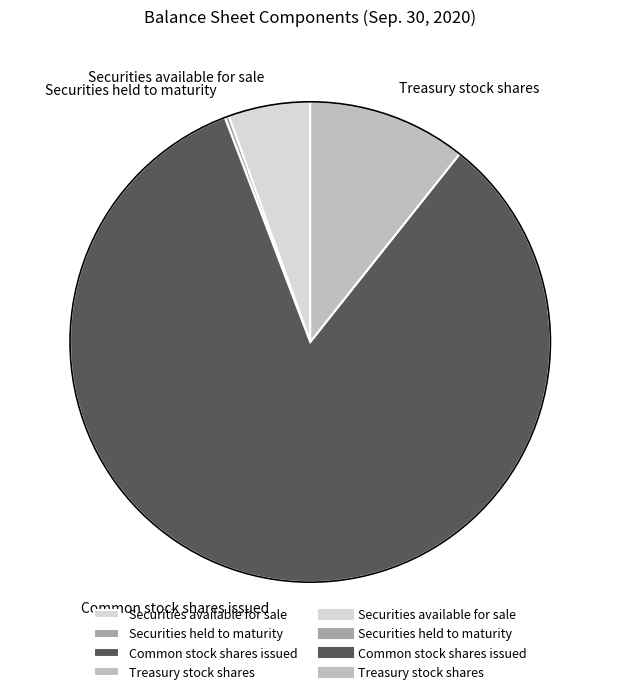

Is it true that Treasury stock shares is 11% of the pie?

True